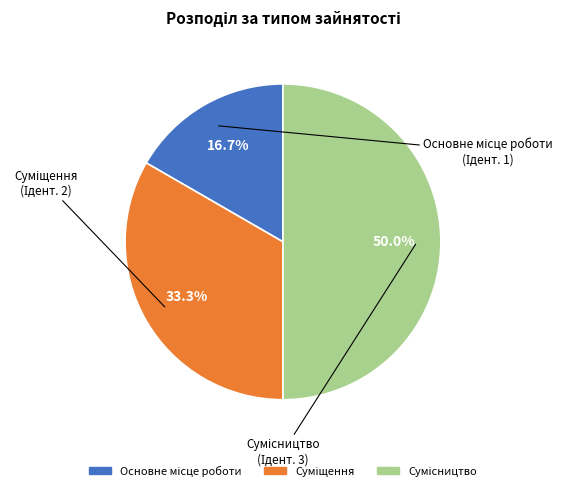

What is the ratio of the value at Суміщення to the value at Сумісництво?

0.7